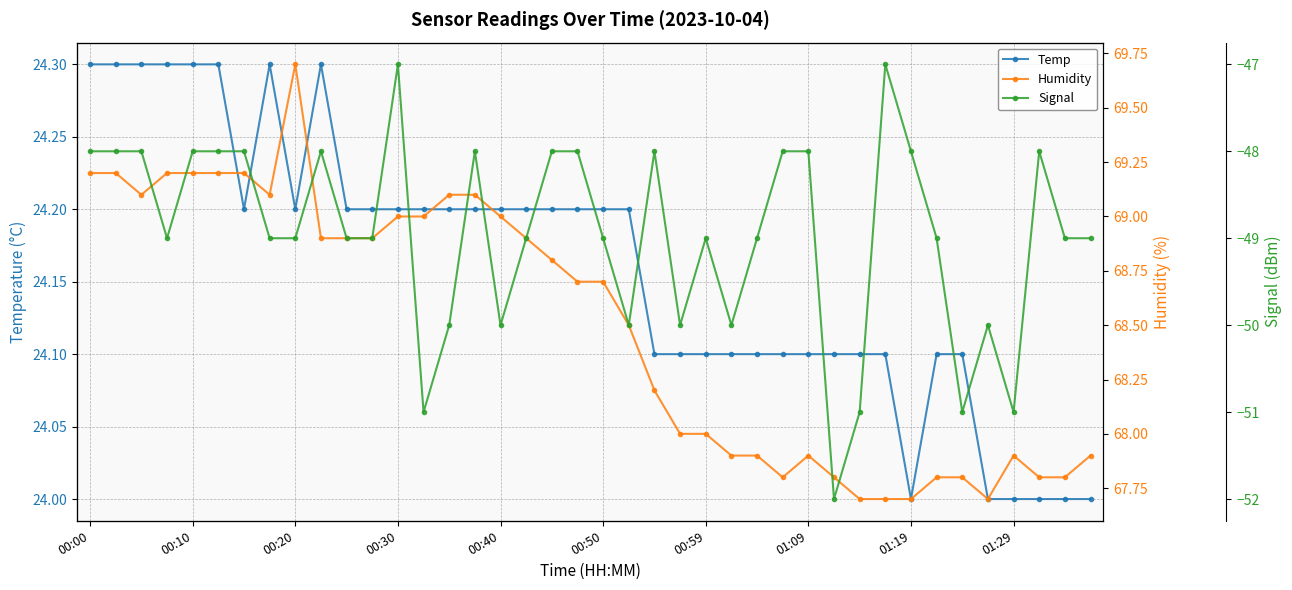

What is the maximum value shown in the chart?

69.7